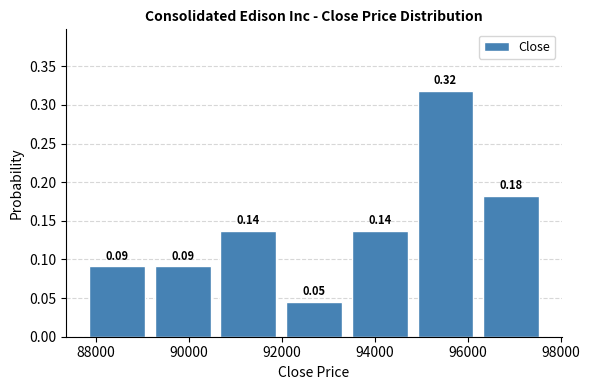

Which range on the x-axis has the tallest bar?

94800 to 96200